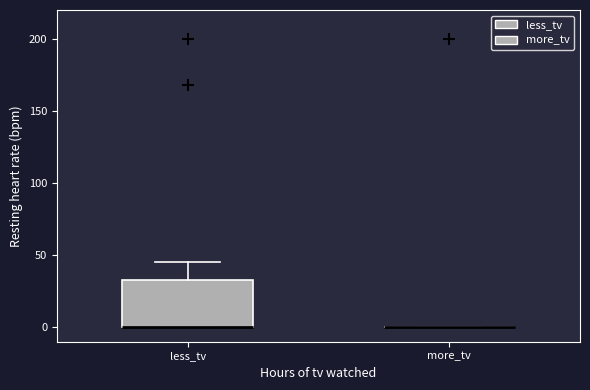

Comparing the boxes themselves (not the whiskers), which one is the tallest?

less_tv